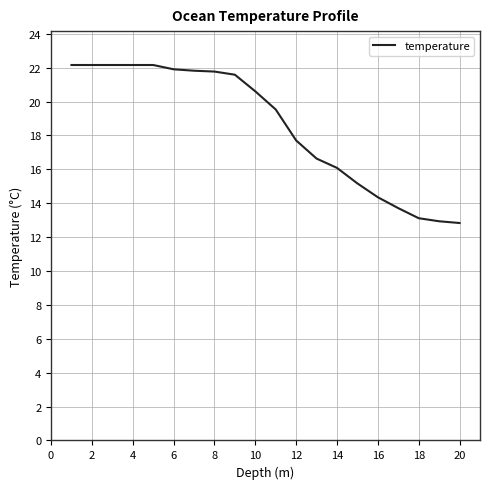

How many lines are shown in the chart?

1